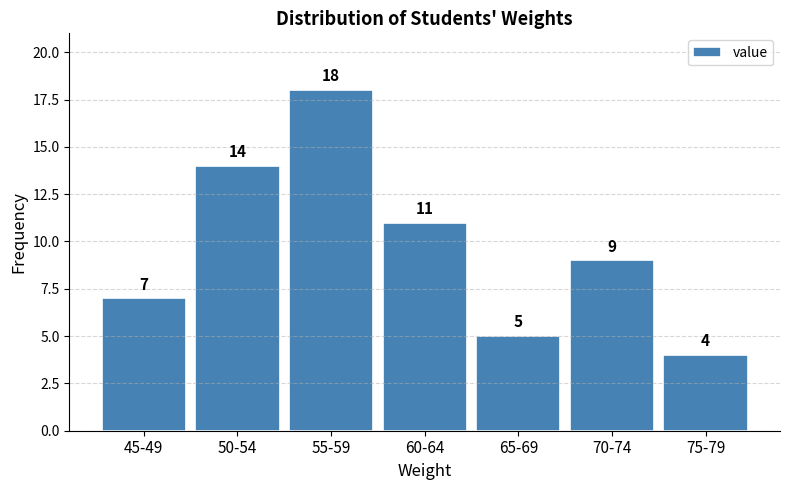

Reading left to right, transcribe all the data shown in this chart.

45-49=7	50-54=14	55-59=18	60-64=11	65-69=5	70-74=9	75-79=4